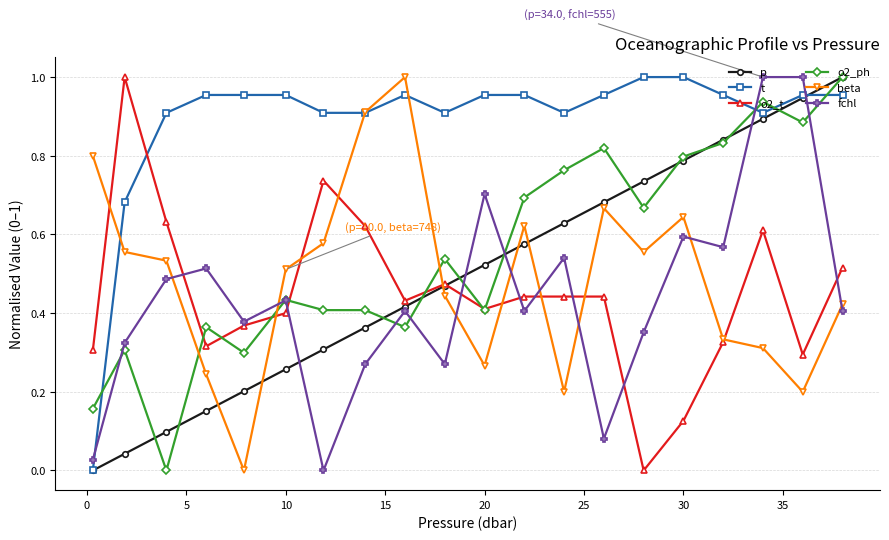

After their last crossing, which series has the higher values: beta or t?

t